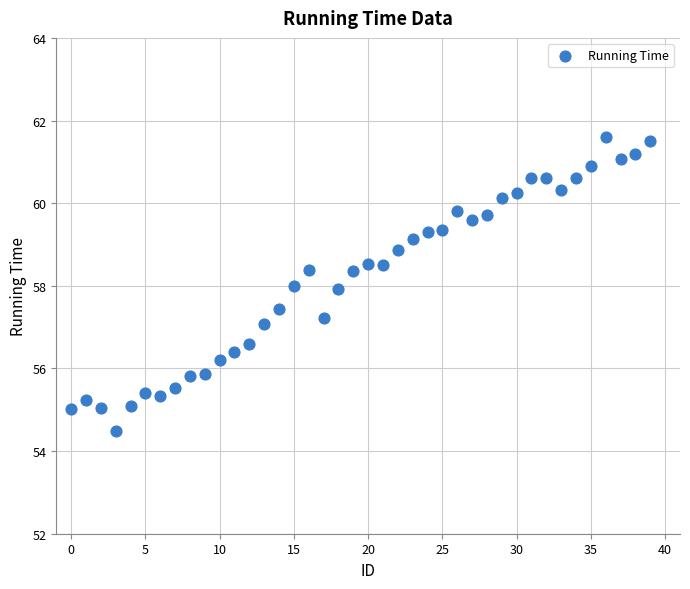

How many points are shown in the scatter plot?

40